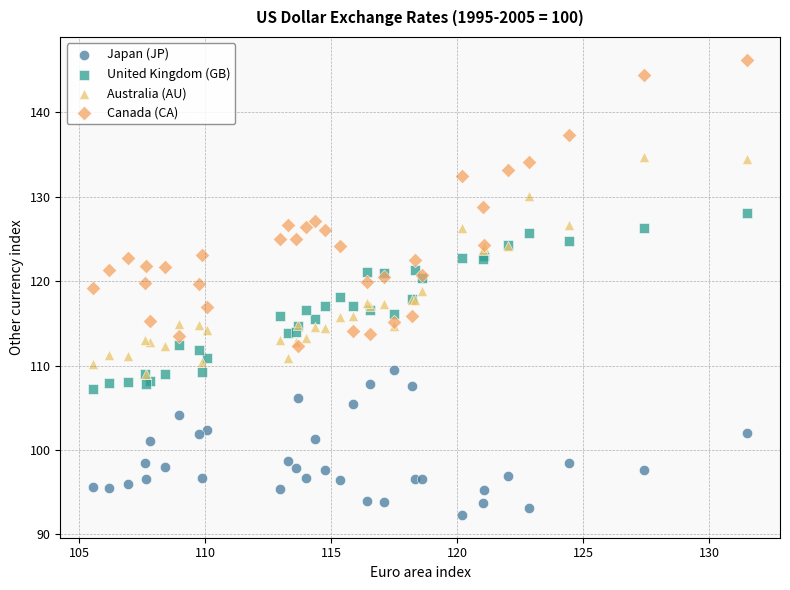

Which series has the widest spread of Y values?

Canada (CA)